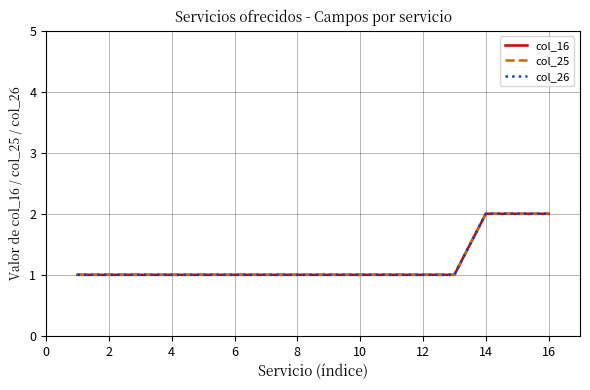

Does the chart display data point markers on the line(s)?

No